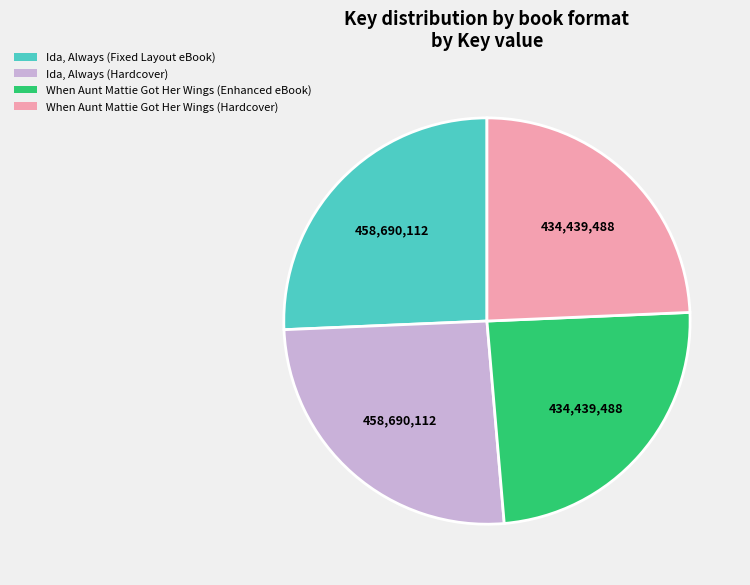

Do Ida, Always (Hardcover) and Ida, Always (Fixed Layout eBook) together represent more than half of the pie?

Yes